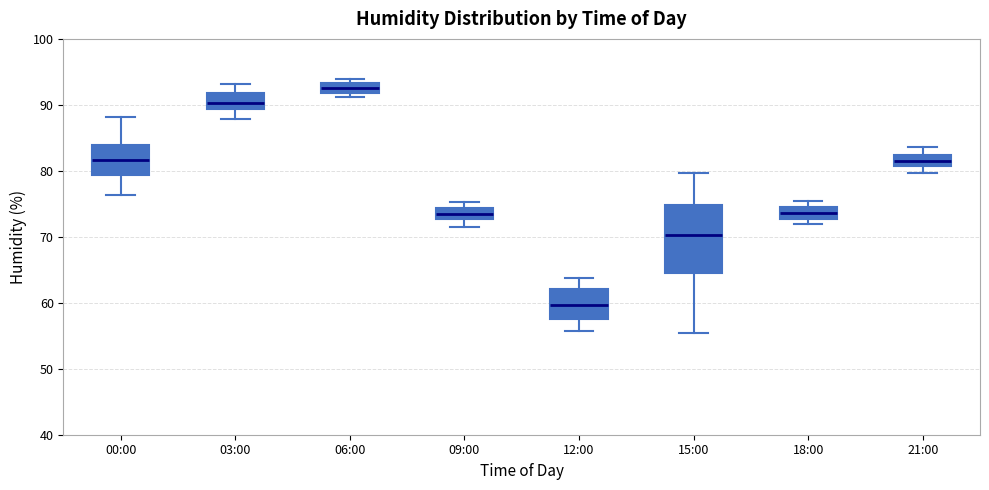

Which box's median line is the highest?

06:00